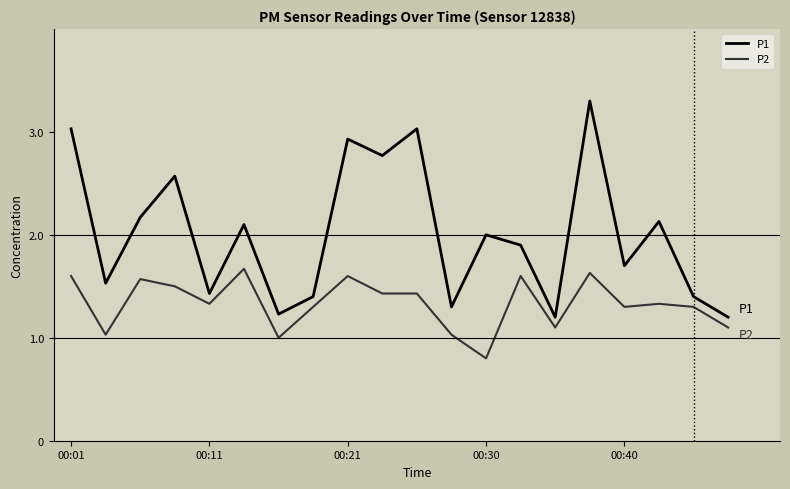

List the series in order of their overall mean, lowest first.

P2, P1